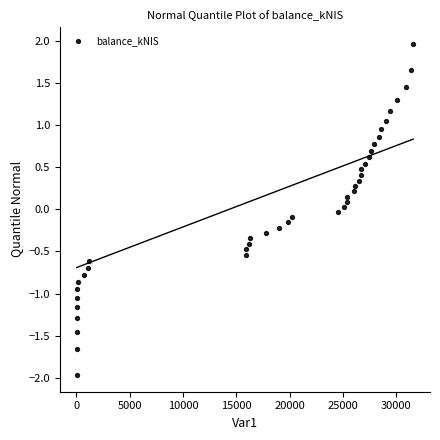

What is the range of Y values (max minus min)?

3.9